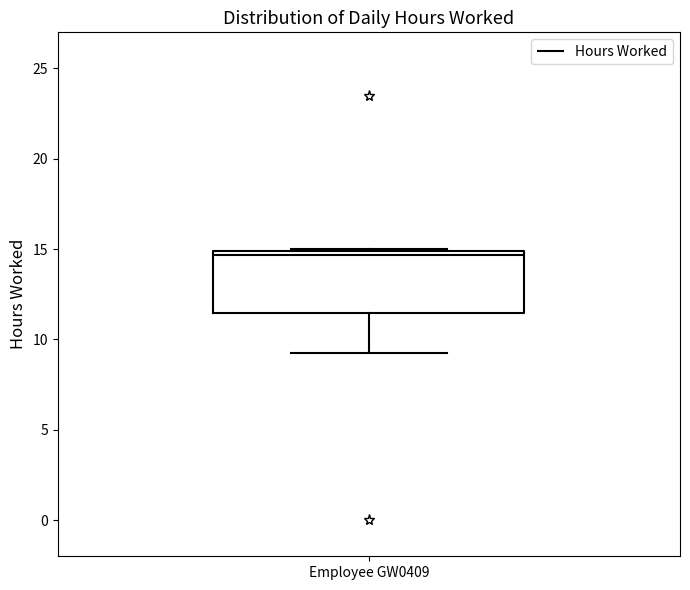

Transcribe this box plot: give where the median line is, the range the box spans, and where the two whiskers end, as read against the y-axis. The values are not printed on the chart, so give them approximately, as read against the axis.

median 14.5, box 11.5 to 15.0, whiskers 9.5 to 15.0